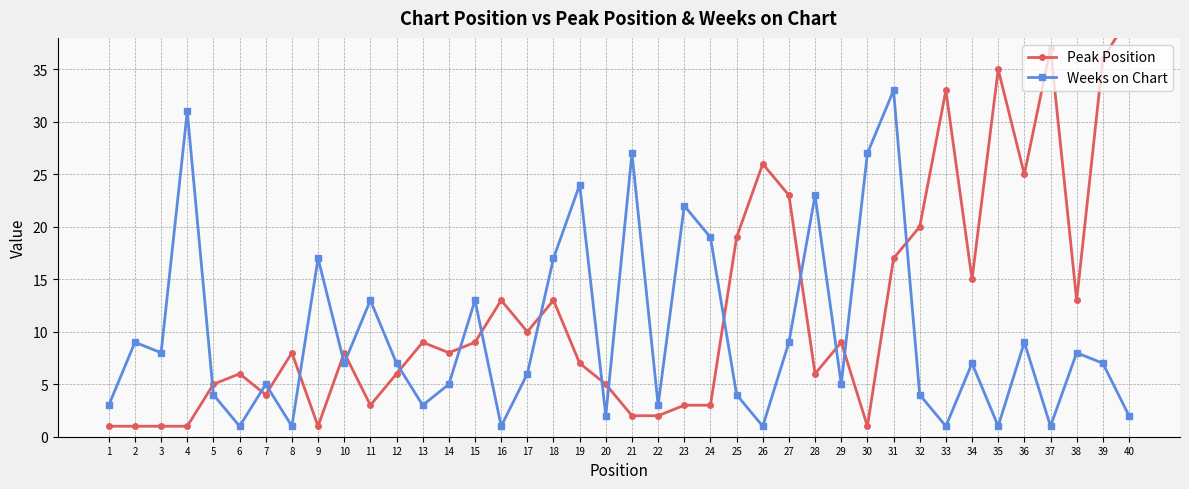

Which has a higher value, 1 or 16?

16